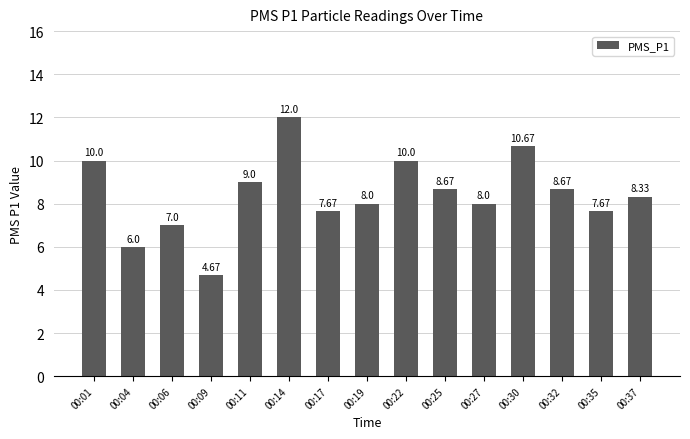

What is the value of the 14th bar from the left?

7.7